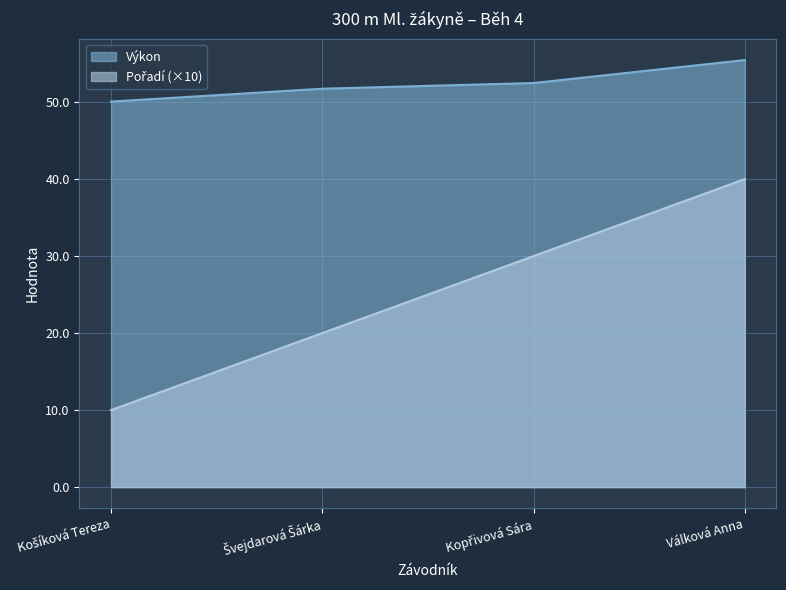

Rank the categories by Pořadí value from highest to lowest.

Válková Anna, Kopřivová Sára, Švejdarová Šárka, Košíková Tereza